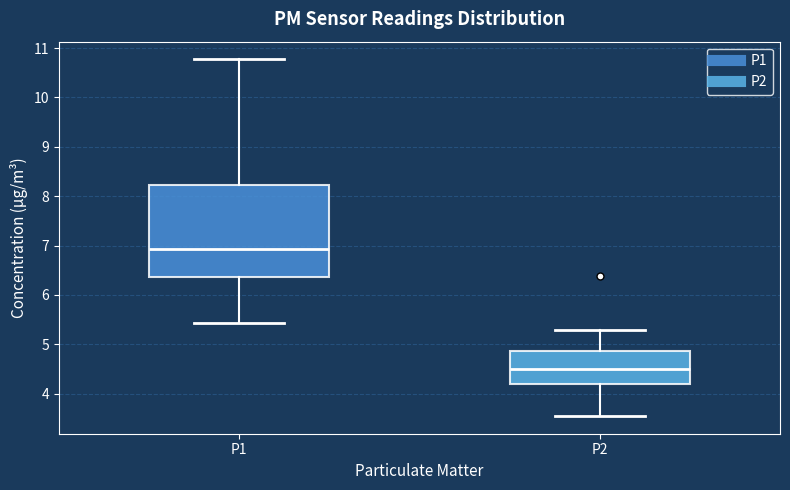

Reading left to right, transcribe this box plot: for each box, give where its median line is, the range the box spans, and where its two whiskers end, as read against the y-axis. The values are not printed on the chart, so give them approximately, as read against the axis.

P1: median 6.9, box 6.4 to 8.2, whiskers 5.4 to 10.8
P2: median 4.5, box 4.2 to 4.9, whiskers 3.6 to 5.3